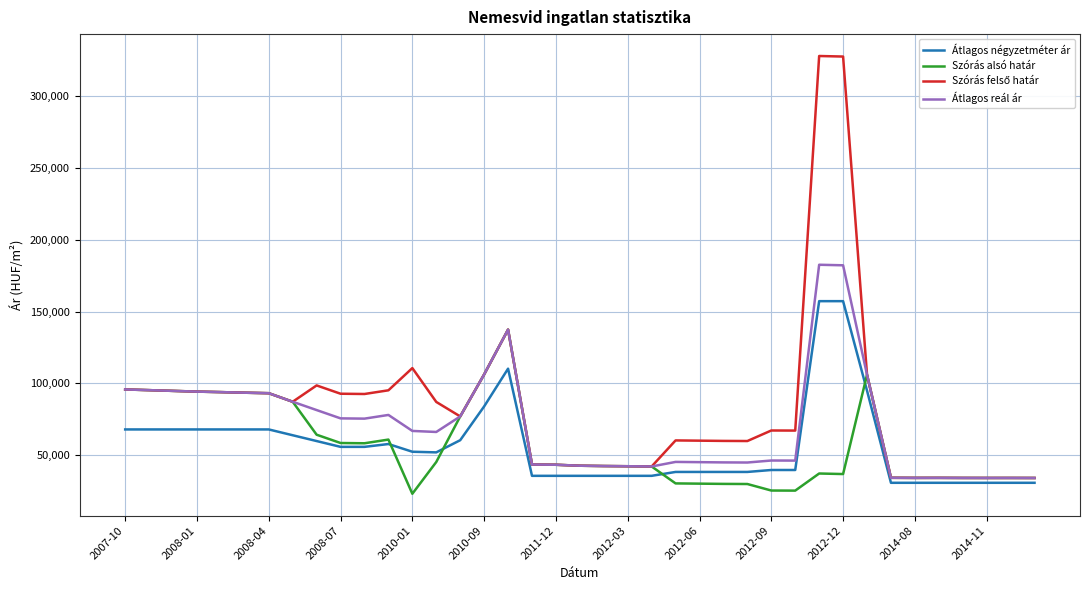

What is the highest value of the Szórás alsó határ series?

137479